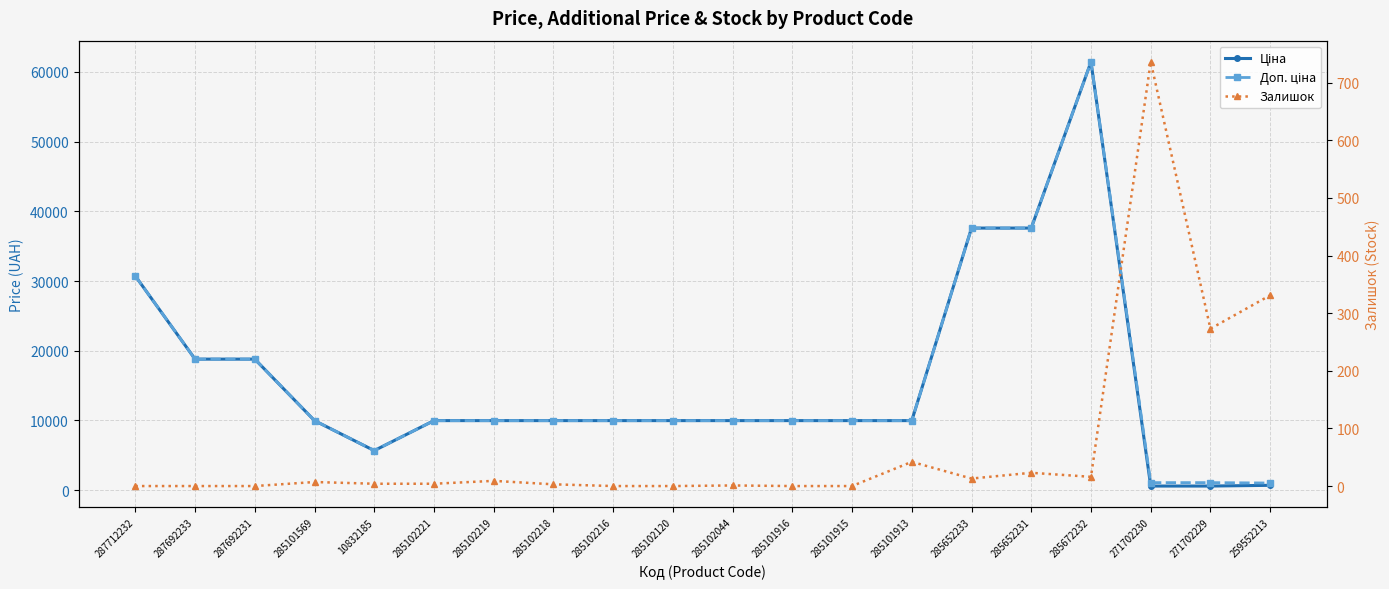

What is the highest value of the Ціна series?

61434.3